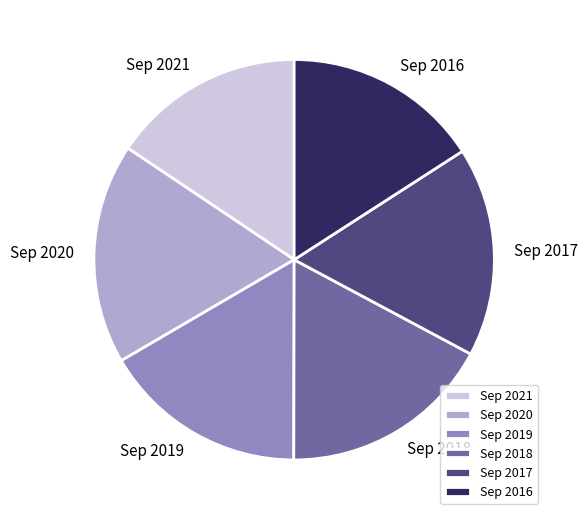

Does Sep 2019 represent more than half of the total?

No